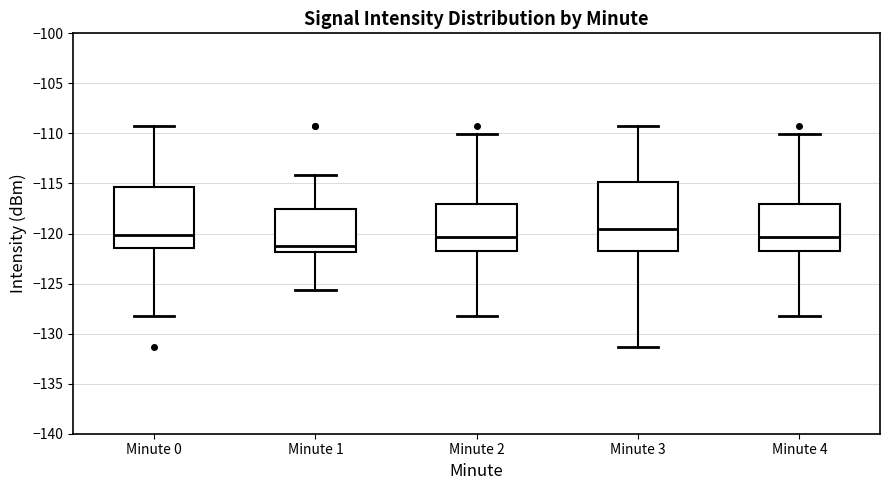

Which box's median line is the highest?

Minute 3